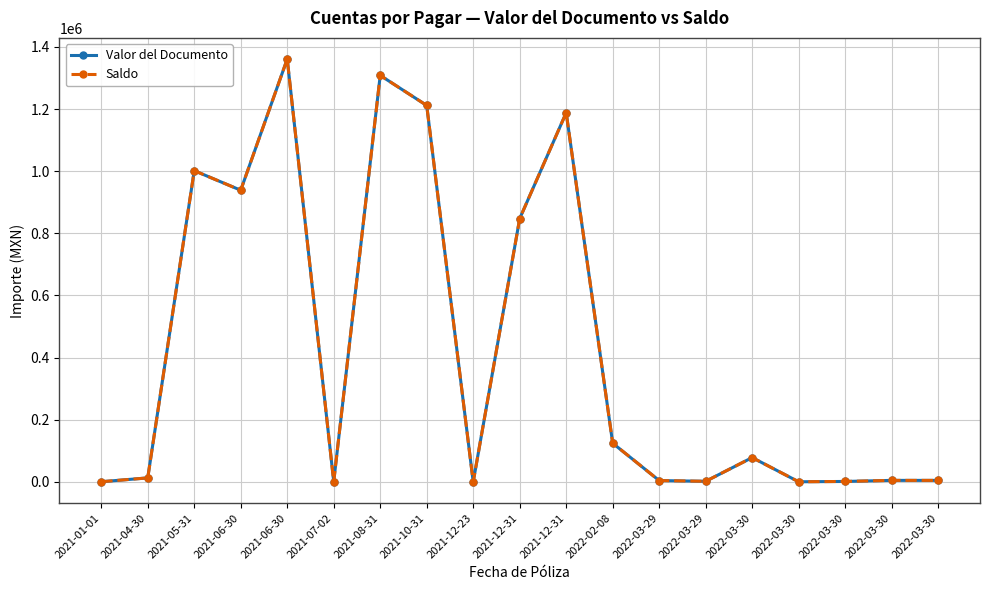

What value does the Valor del Documento series have at 2022-03-30?

5000.0